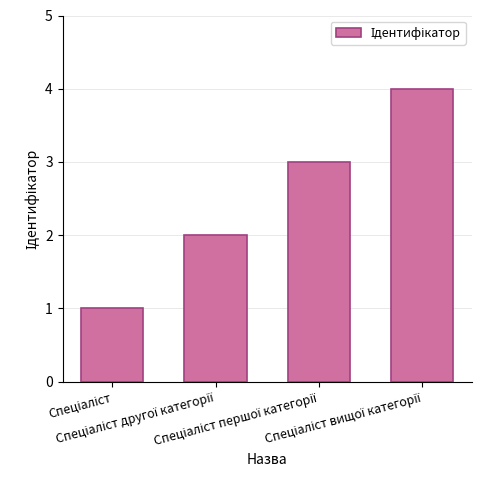

What is the maximum value shown in the chart?

4